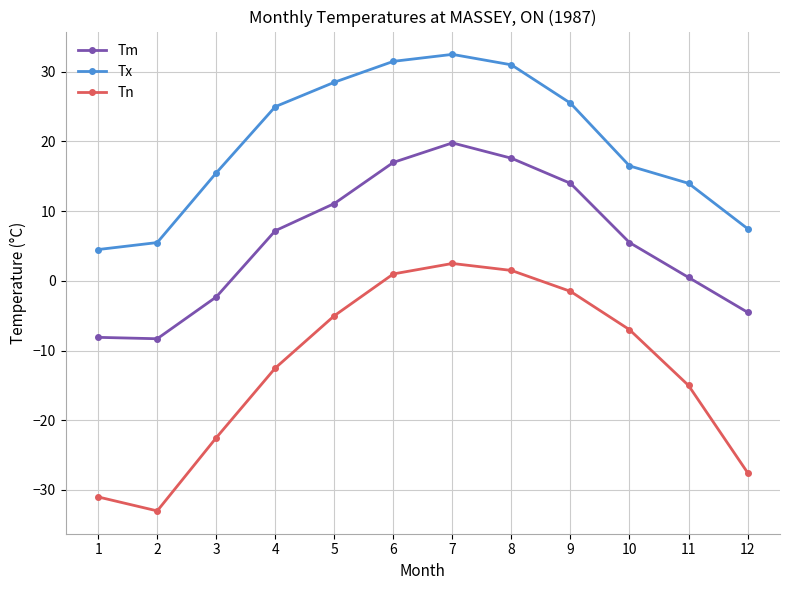

How many lines are shown in the chart?

3